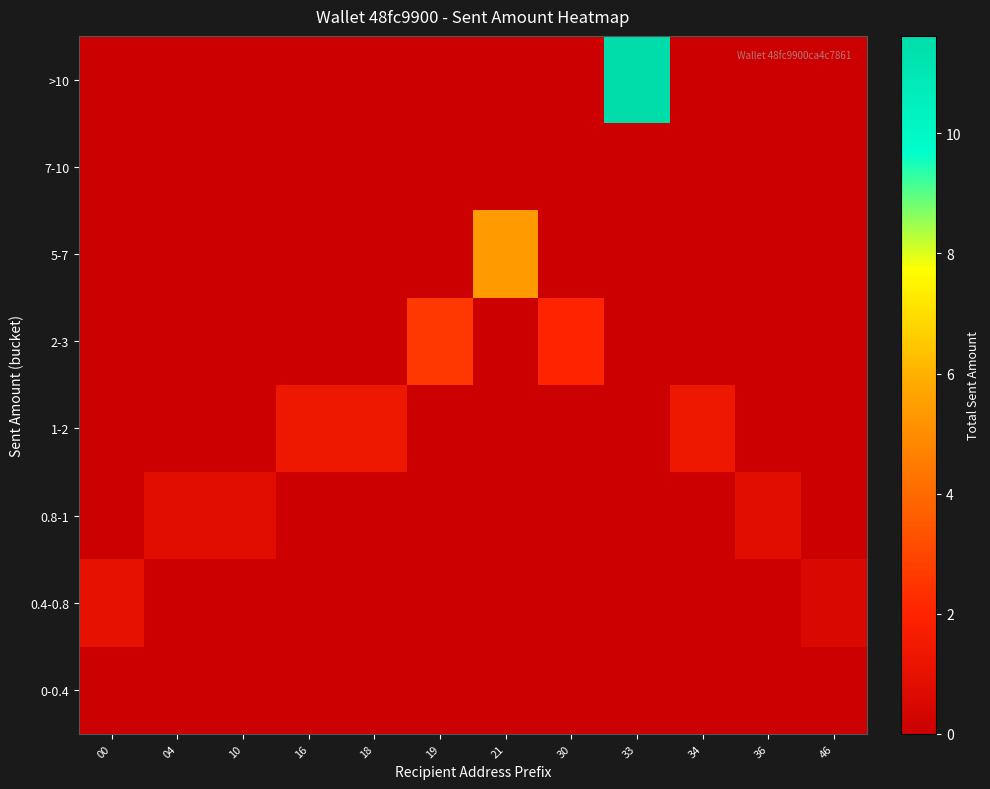

Reading right to left, extract all data points from this chart.

>10: 46=0.0	36=0.0	34=0.0	33=11.6	30=0.0	21=0.0	19=0.0	18=0.0	16=0.0	10=0.0	04=0.0	00=0.0
7-10: 46=0.0	36=0.0	34=0.0	33=0.0	30=0.0	21=0.0	19=0.0	18=0.0	16=0.0	10=0.0	04=0.0	00=0.0
5-7: 46=0.0	36=0.0	34=0.0	33=0.0	30=0.0	21=5.4	19=0.0	18=0.0	16=0.0	10=0.0	04=0.0	00=0.0
2-3: 46=0.0	36=0.0	34=0.0	33=0.0	30=2.0	21=0.0	19=2.6	18=0.0	16=0.0	10=0.0	04=0.0	00=0.0
1-2: 46=0.0	36=0.0	34=1.3	33=0.0	30=0.0	21=0.0	19=0.0	18=1.3	16=1.3	10=0.0	04=0.0	00=0.0
0.8-1: 46=0.0	36=0.9	34=0.0	33=0.0	30=0.0	21=0.0	19=0.0	18=0.0	16=0.0	10=0.9	04=0.9	00=0.0
0.4-0.8: 46=0.5	36=0.0	34=0.0	33=0.0	30=0.0	21=0.0	19=0.0	18=0.0	16=0.0	10=0.0	04=0.0	00=1.0
0-0.4: 46=0.0	36=0.0	34=0.0	33=0.0	30=0.0	21=0.0	19=0.0	18=0.0	16=0.0	10=0.0	04=0.0	00=0.0